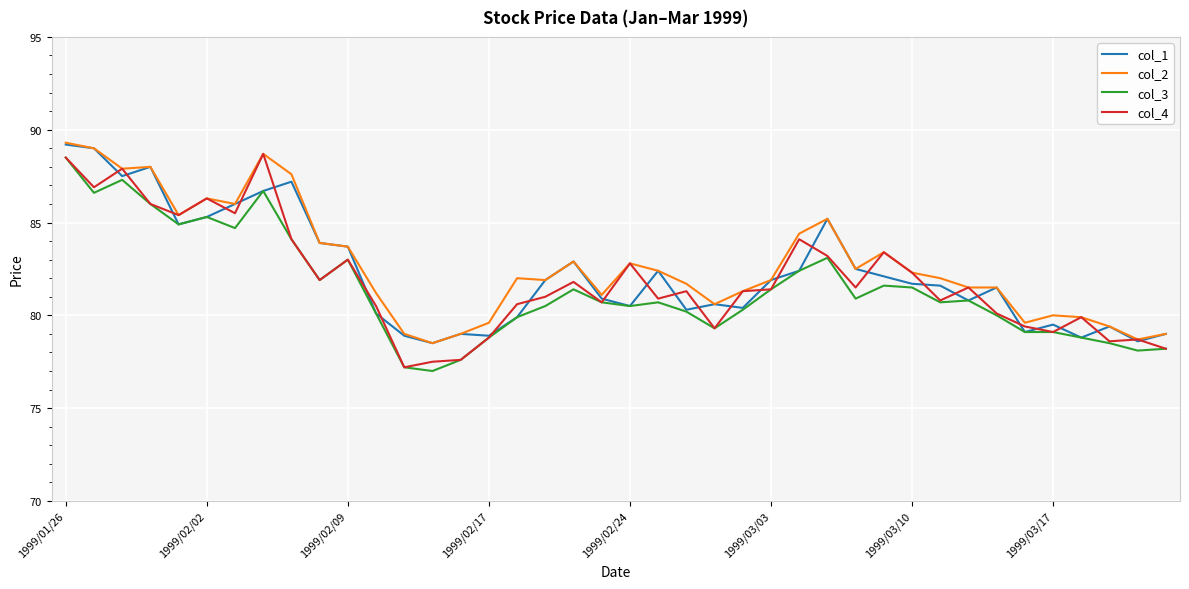

What is the maximum value shown in the chart?

89.3